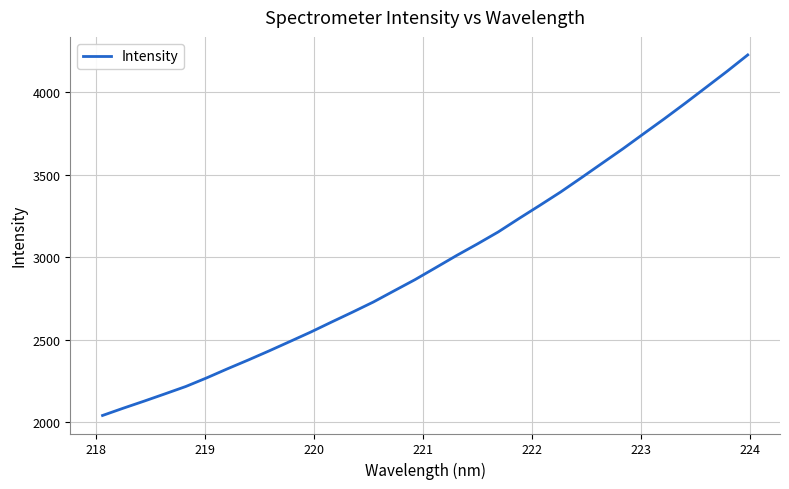

How many series are shown in this chart?

1